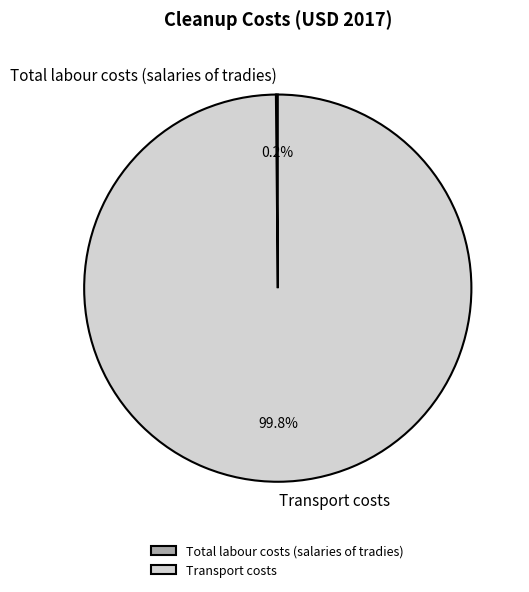

Is Transport costs the majority of the pie?

Yes